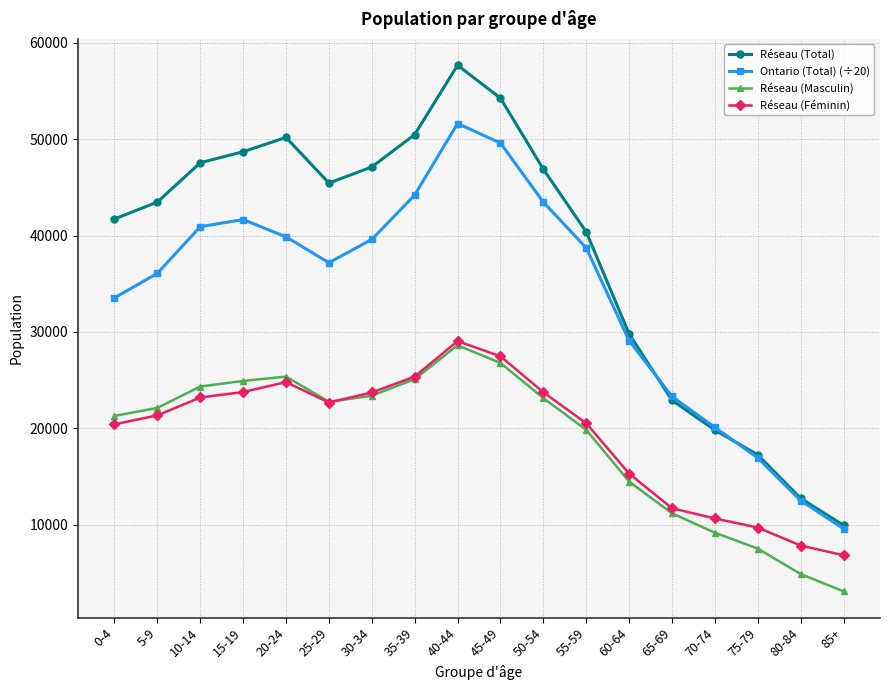

Which series has the widest spread of values?

Réseau (Total)